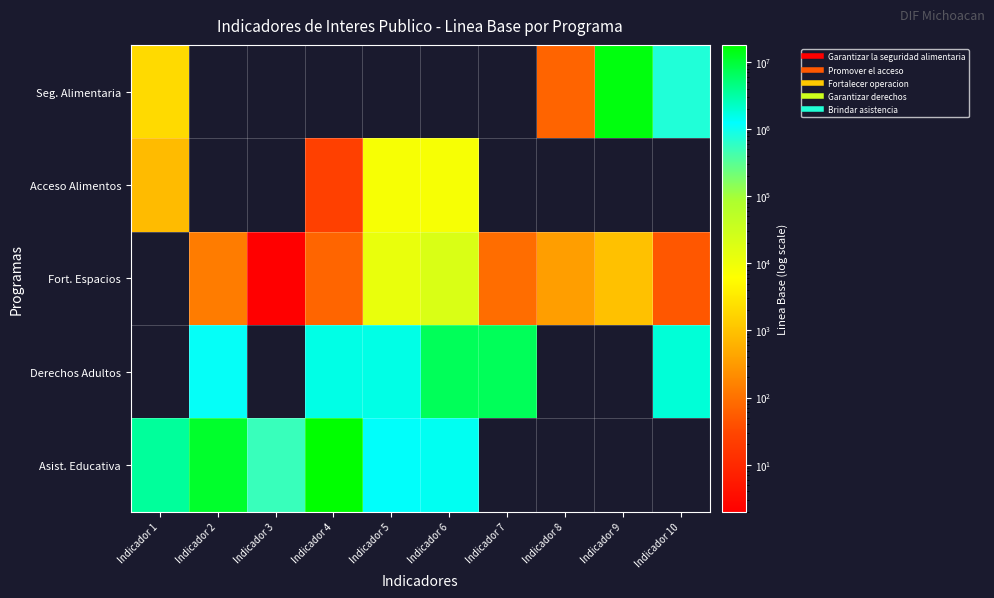

What is the minimum value shown in the chart?

2.0